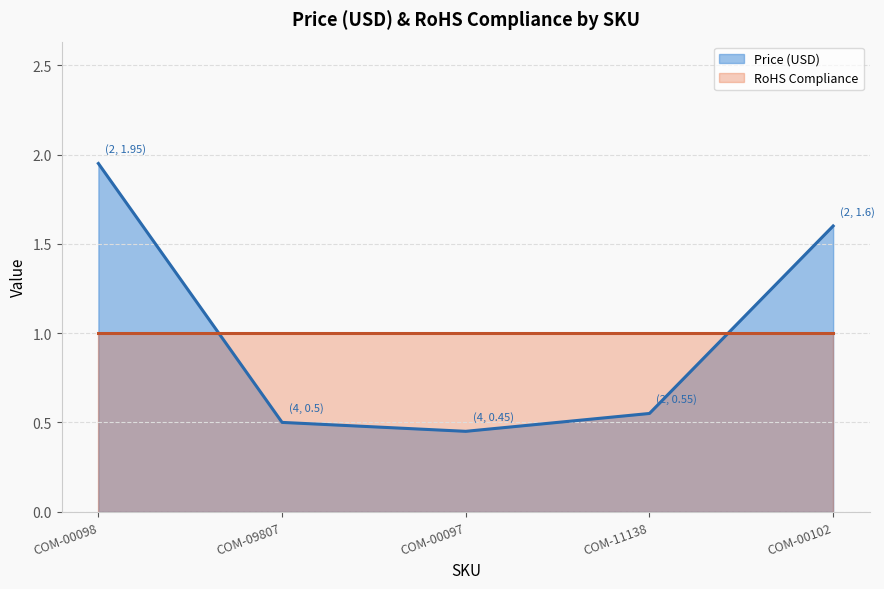

Where is the first local minimum?

COM-00097